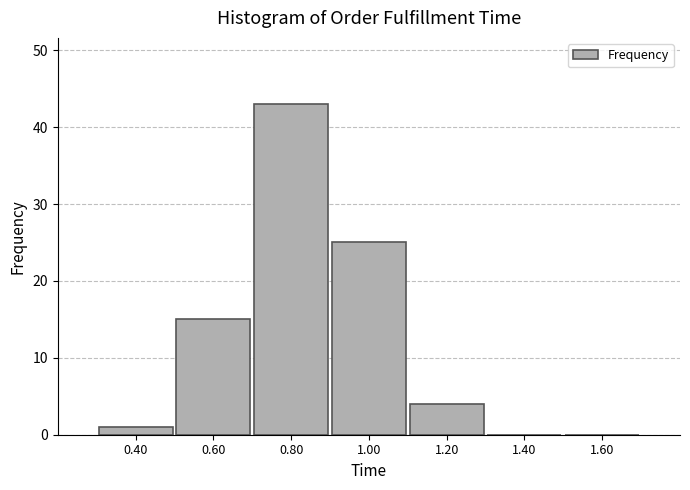

Reading left to right, transcribe this chart: for each bar, give the range it covers on the x-axis and its height. The values are not printed on the chart, so give them approximately, as read against the axis.

0.3 to 0.5: 1
0.5 to 0.7: 15
0.7 to 0.9: 43
0.9 to 1.1: 25
1.1 to 1.3: 4
1.3 to 1.5: 0
1.5 to 1.7: 0